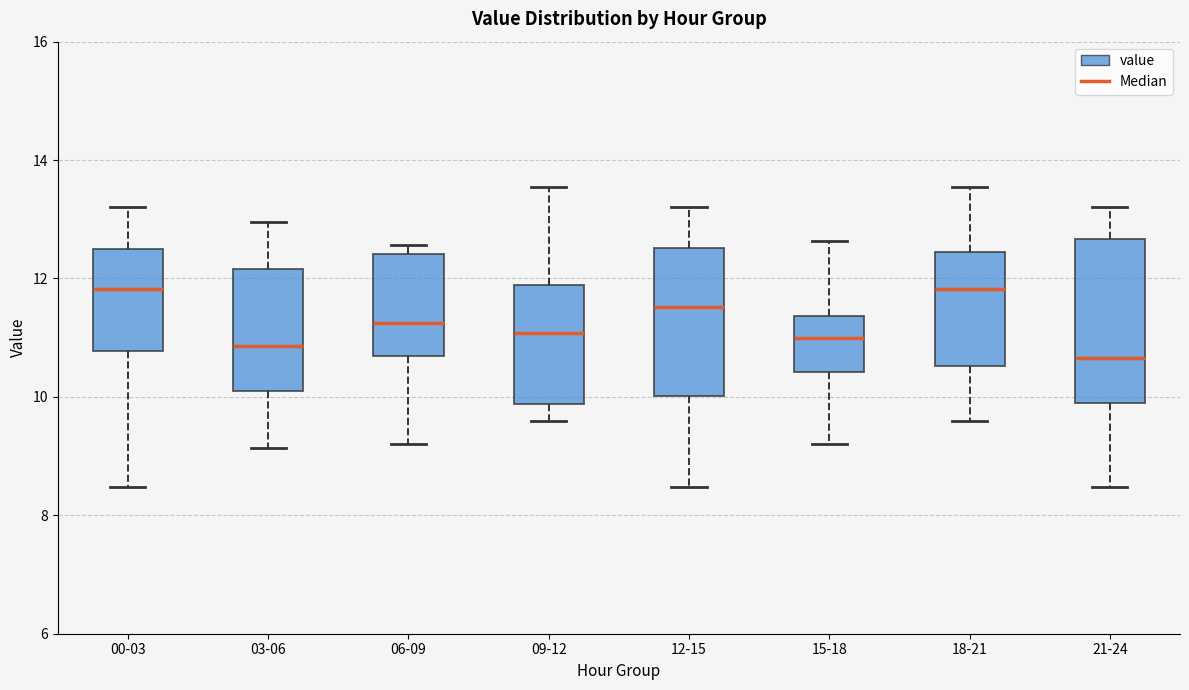

Reading left to right, read every box against the y-axis: the position of its median line, the range the box covers, and the ends of its whiskers. The values are not printed on the chart, so give them approximately, as read against the axis.

00-03: median 11.8, box 10.8 to 12.4, whiskers 8.4 to 13.2
03-06: median 10.8, box 10.0 to 12.2, whiskers 9.2 to 13.0
06-09: median 11.2, box 10.6 to 12.4, whiskers 9.2 to 12.6
09-12: median 11.0, box 9.8 to 11.8, whiskers 9.6 to 13.6
12-15: median 11.6, box 10.0 to 12.6, whiskers 8.4 to 13.2
15-18: median 11.0, box 10.4 to 11.4, whiskers 9.2 to 12.6
18-21: median 11.8, box 10.6 to 12.4, whiskers 9.6 to 13.6
21-24: median 10.6, box 10.0 to 12.6, whiskers 8.4 to 13.2